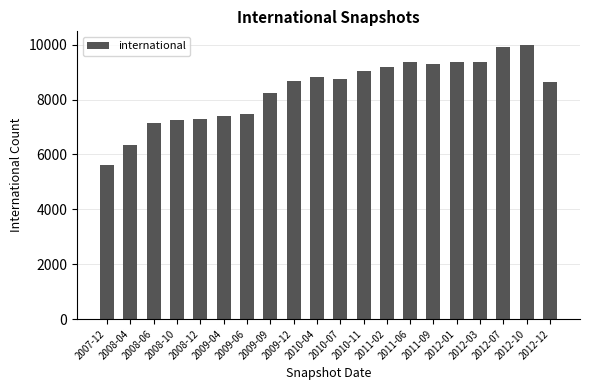

True or false: the data shows 10057 at 2007-12.

False